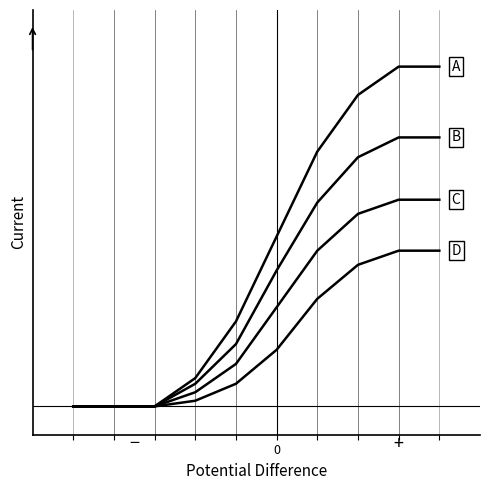

Is this an area chart (filled region under the line)?

No